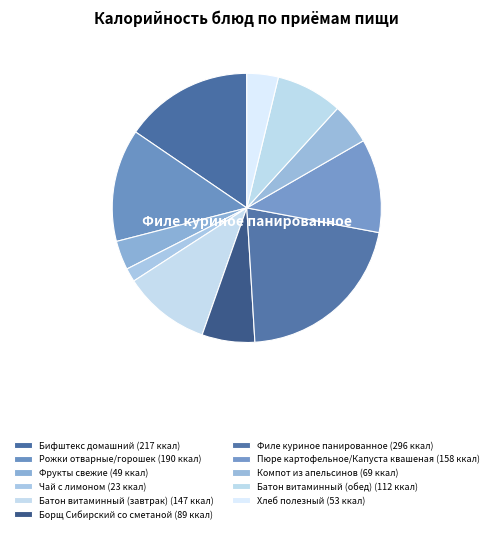

To the nearest percent, what is the difference between the largest and smallest slice percentages?

19%